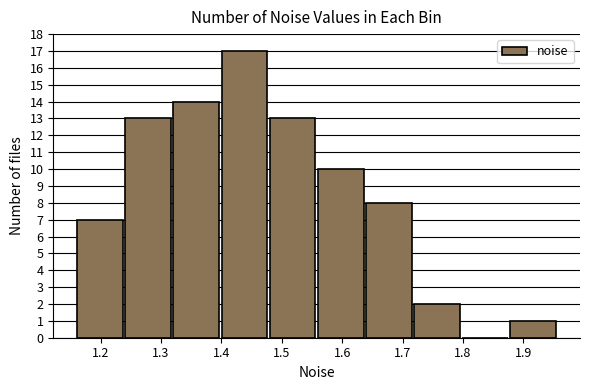

How tall is the bar that spans 1.40 to 1.48 on the x-axis? Neither the bar edges nor the heights are printed on the chart, so give them approximately, as read against the axes.

17